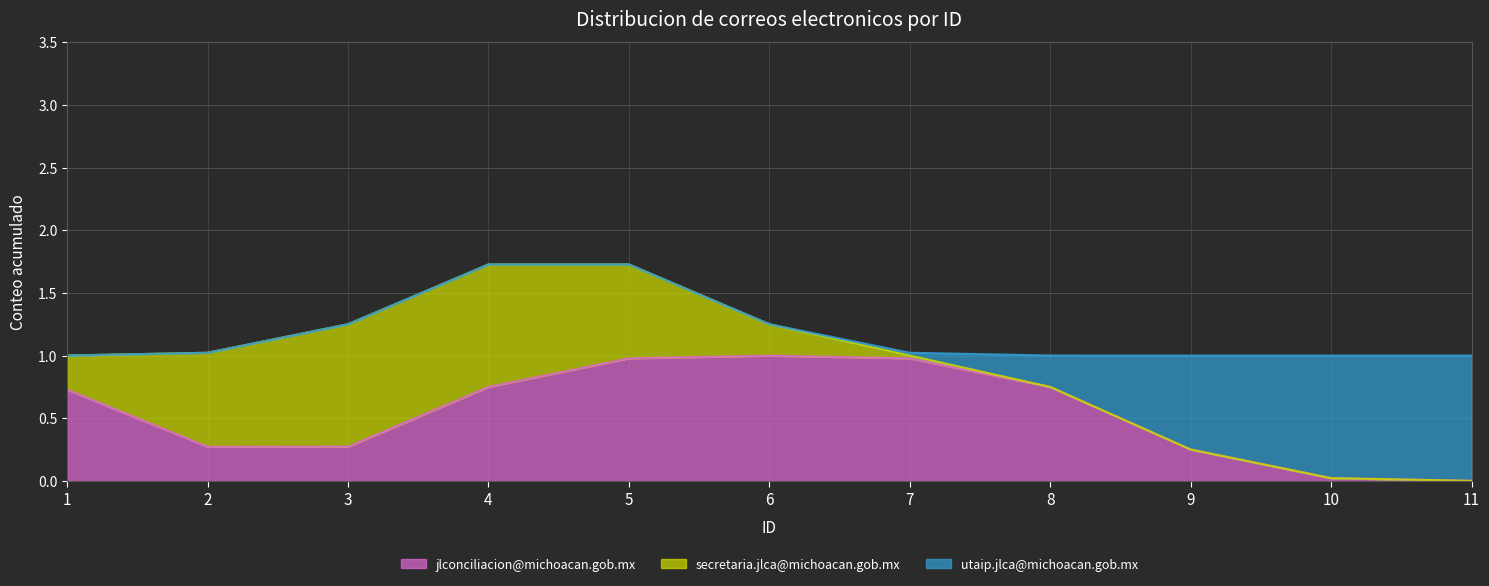

What is the highest value of the utaip.jlca@michoacan.gob.mx series?

1